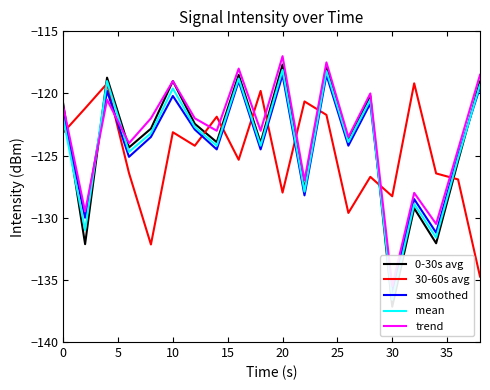

Which series has the largest total across all categories?

trend